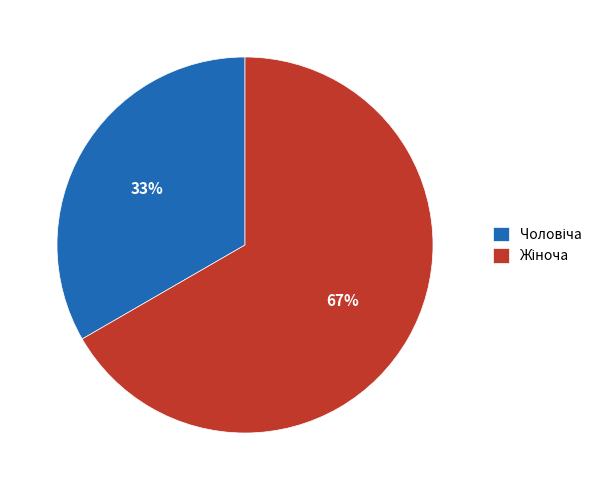

To the nearest percent, what is the average slice percentage?

50%